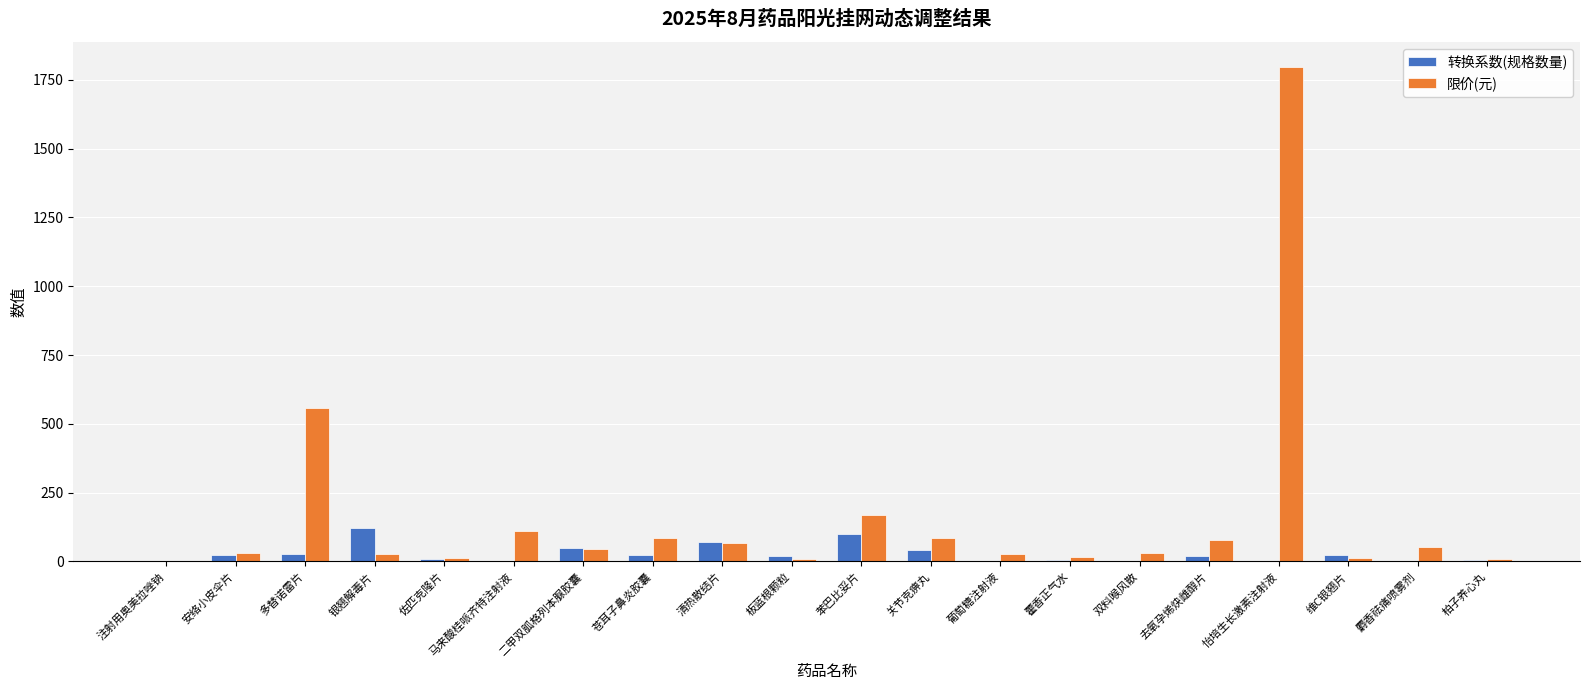

What is the approximate value of 限价(元) at 麝香祛痛喷雾剂?

50.6